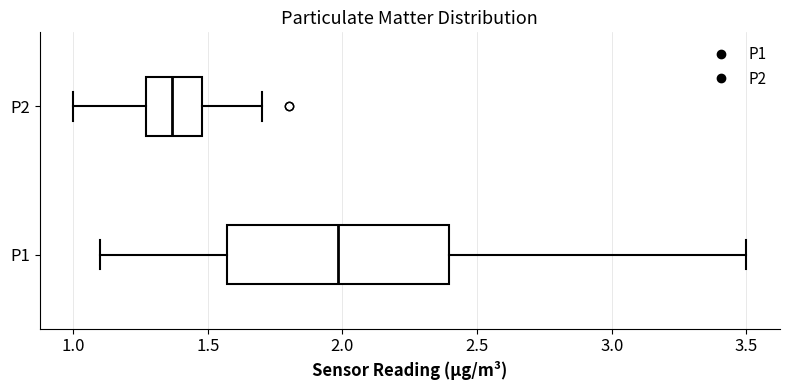

Reading bottom to top, transcribe this box plot: for each box, give where its median line is, the range the box spans, and where its two whiskers end, as read against the x-axis. The values are not printed on the chart, so give them approximately, as read against the axis.

P1: median 2.00, box 1.55 to 2.40, whiskers 1.10 to 3.50
P2: median 1.35, box 1.25 to 1.50, whiskers 1.00 to 1.70